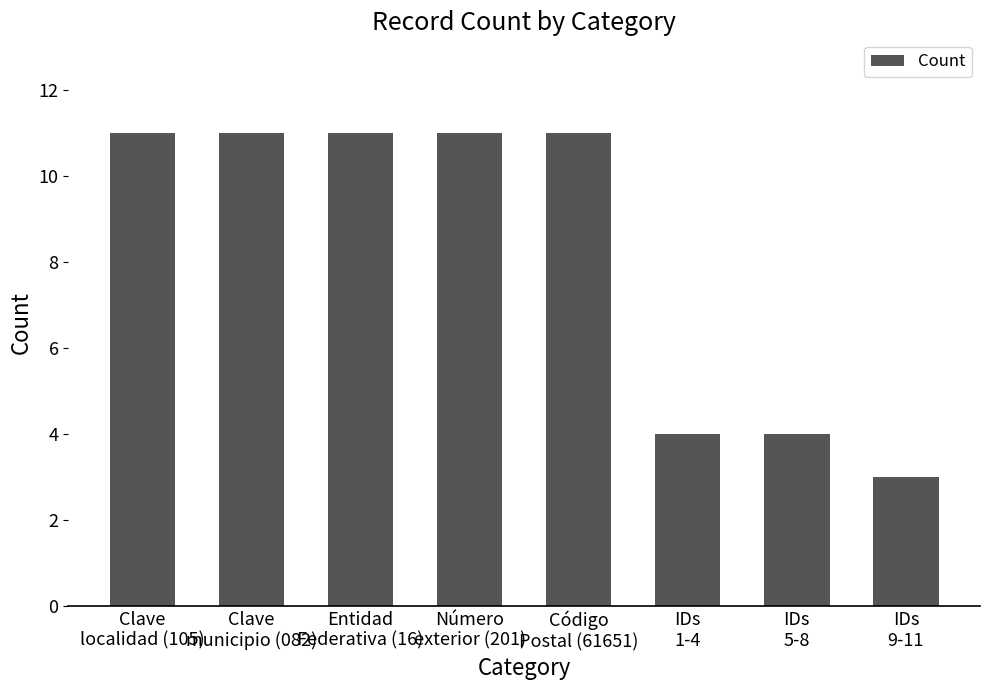

Reading left to right, extract all data points from this chart.

11	11	11	11	11	4	4	3